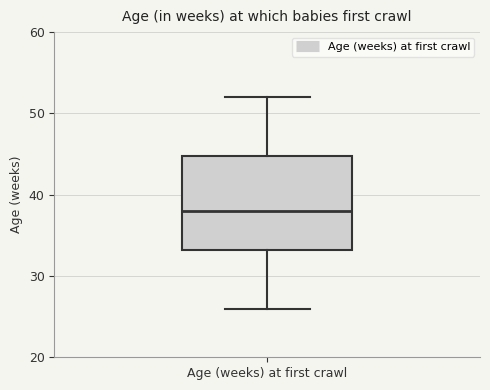

Transcribe this box plot: give where the median line is, the range the box spans, and where the two whiskers end, as read against the y-axis. The values are not printed on the chart, so give them approximately, as read against the axis.

median 38, box 33 to 45, whiskers 26 to 52